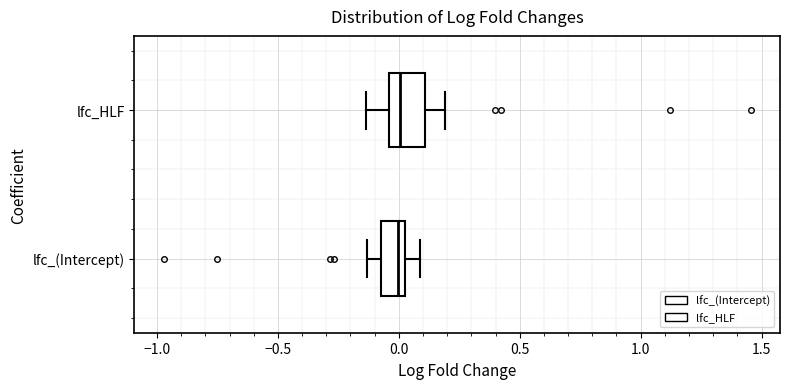

Reading bottom to top, read every box against the x-axis: the position of its median line, the range the box covers, and the ends of its whiskers. The values are not printed on the chart, so give them approximately, as read against the axis.

lfc_(Intercept): median 0.00, box -0.05 to 0.05, whiskers -0.15 to 0.10
lfc_HLF: median 0.00, box -0.05 to 0.10, whiskers -0.15 to 0.20